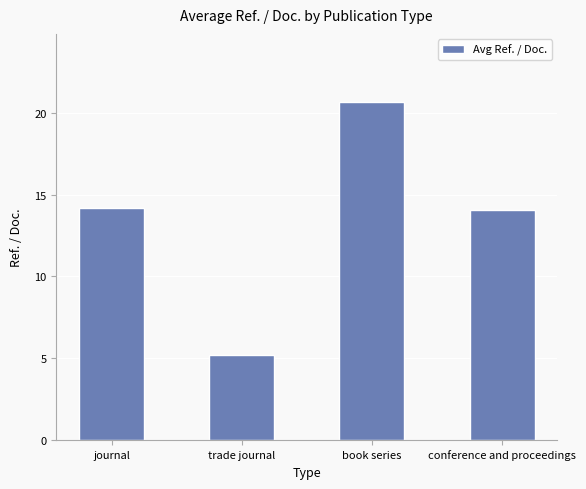

The chart shows a value of 13.2 at book series. True or false?

False